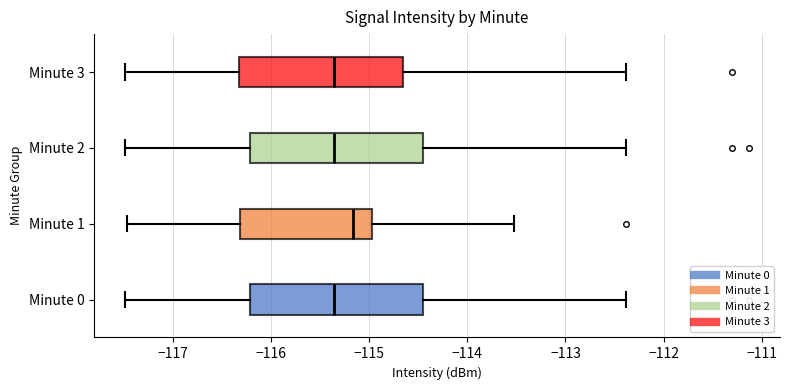

Reading bottom to top, read every box against the x-axis: the position of its median line, the range the box covers, and the ends of its whiskers. The values are not printed on the chart, so give them approximately, as read against the axis.

Minute 0: median -115.4, box -116.2 to -114.4, whiskers -117.5 to -112.4
Minute 1: median -115.2, box -116.3 to -115.0, whiskers -117.5 to -113.5
Minute 2: median -115.4, box -116.2 to -114.4, whiskers -117.5 to -112.4
Minute 3: median -115.4, box -116.3 to -114.7, whiskers -117.5 to -112.4